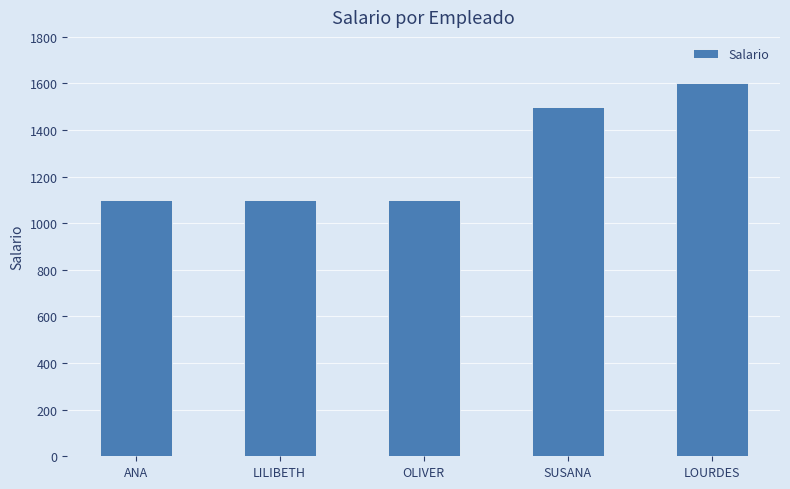

Which has a higher value, SUSANA or ANA?

SUSANA